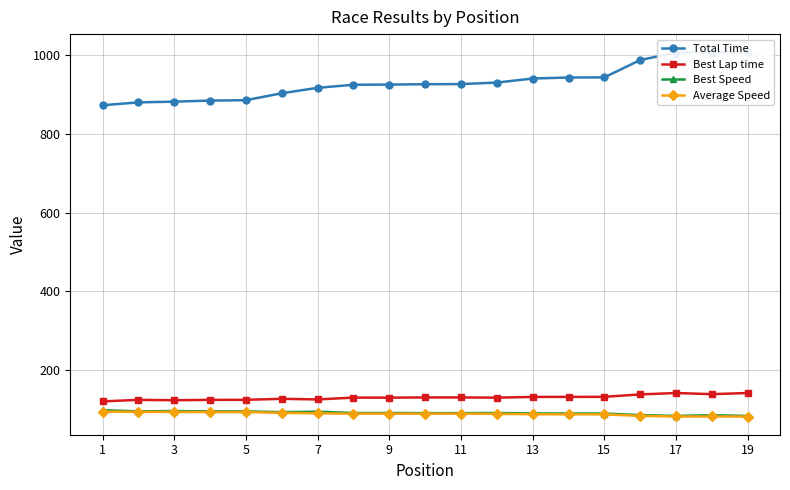

True or false: Best Lap time and Total Time intersect in this chart.

False